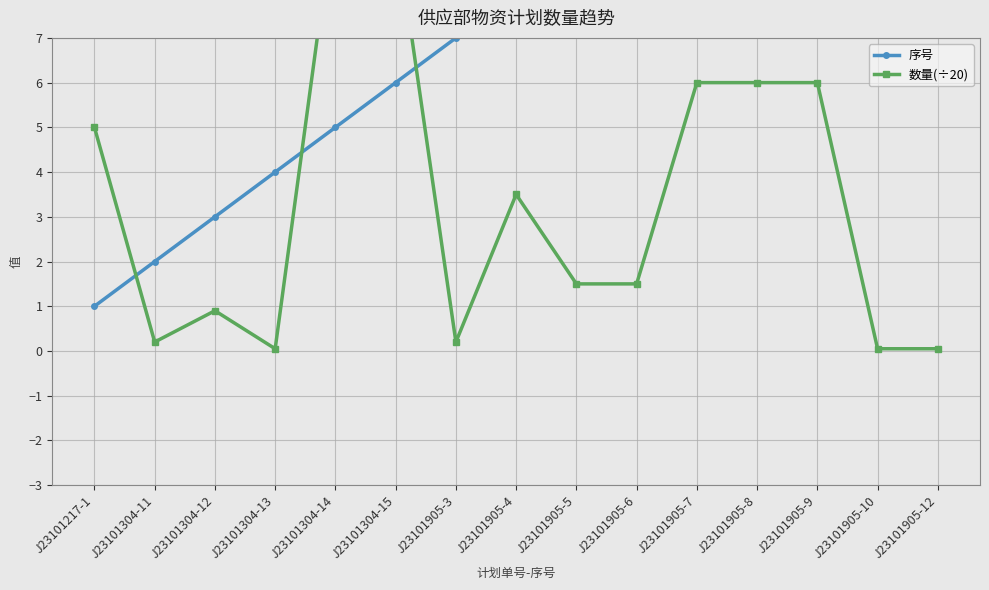

Between which two adjacent categories do 序号 and 数量(÷20) first intersect?

J23101217-1 and J23101304-11